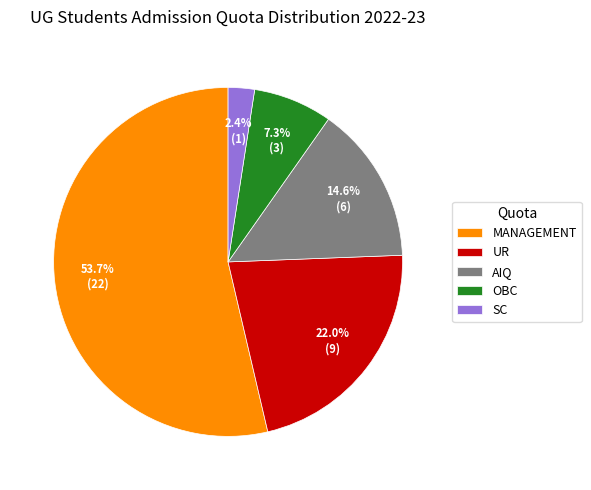

What is the majority slice?

MANAGEMENT